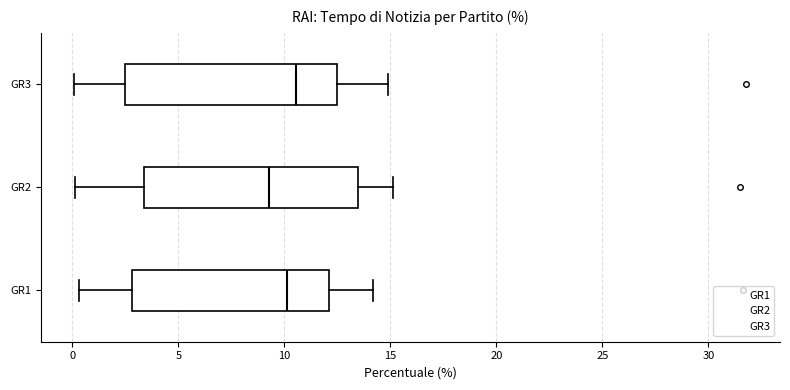

Reading bottom to top, read every box against the x-axis: the position of its median line, the range the box covers, and the ends of its whiskers. The values are not printed on the chart, so give them approximately, as read against the axis.

GR1: median 10.0, box 3.0 to 12.0, whiskers 0.5 to 14.0
GR2: median 9.5, box 3.5 to 13.5, whiskers 0.0 to 15.0
GR3: median 10.5, box 2.5 to 12.5, whiskers 0.0 to 15.0